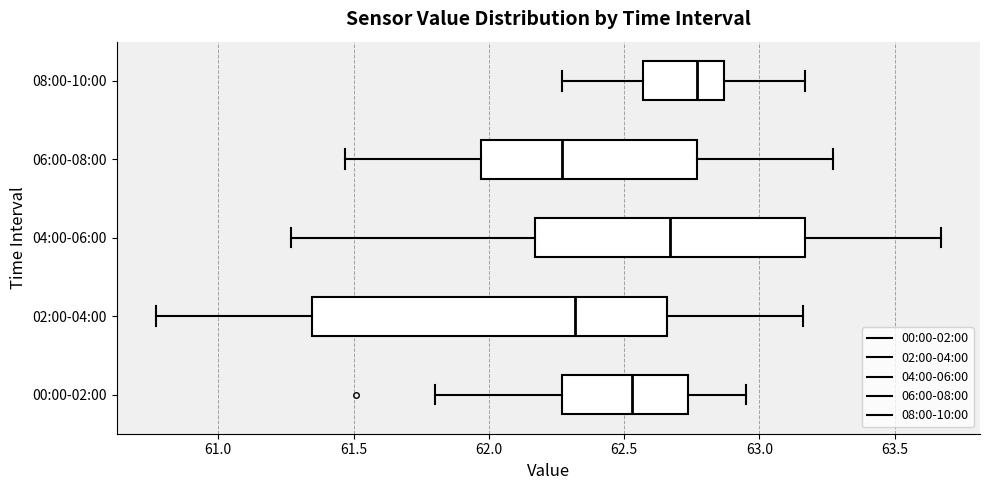

Where is the left edge of the box for 00:00-02:00 on the x-axis? The values are not printed on the chart, so give them approximately, as read against the axis.

62.25